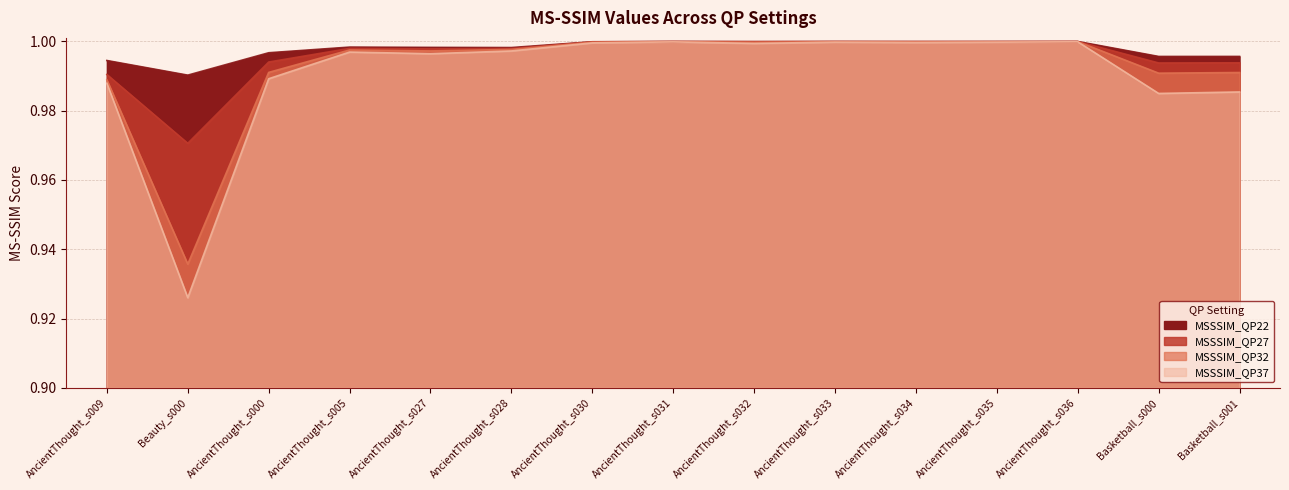

Between AncientThought_s009 and AncientThought_s030, which series saw the biggest shift?

MSSSIM_QP37